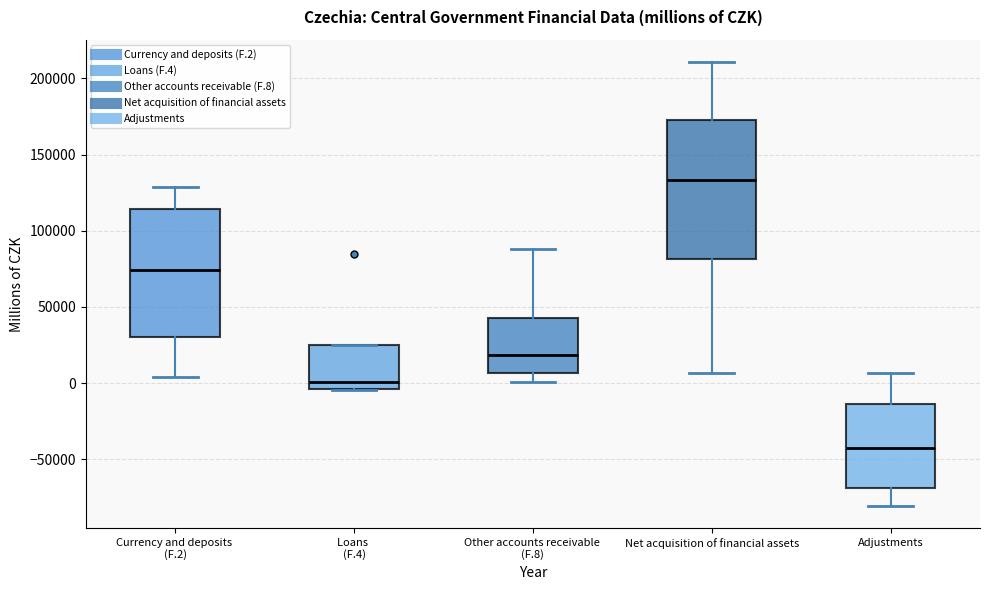

Comparing the boxes themselves (not the whiskers), which one is the tallest?

Net acquisition of financial assets